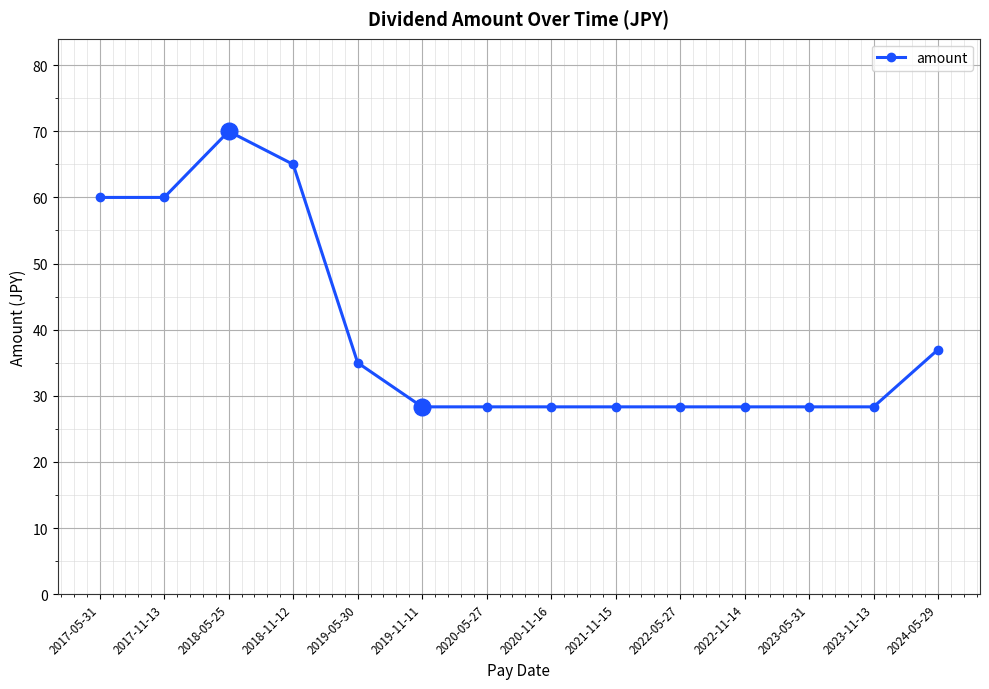

Where is the first local maximum?

2018-05-25